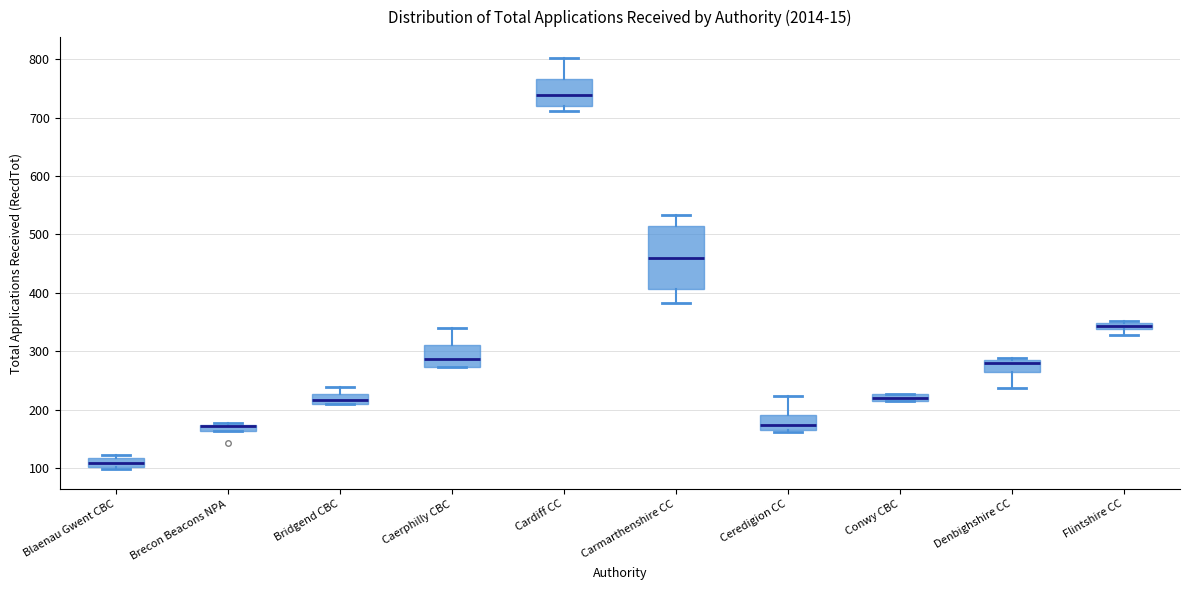

Comparing the boxes themselves (not the whiskers), which one is the tallest?

Carmarthenshire CC